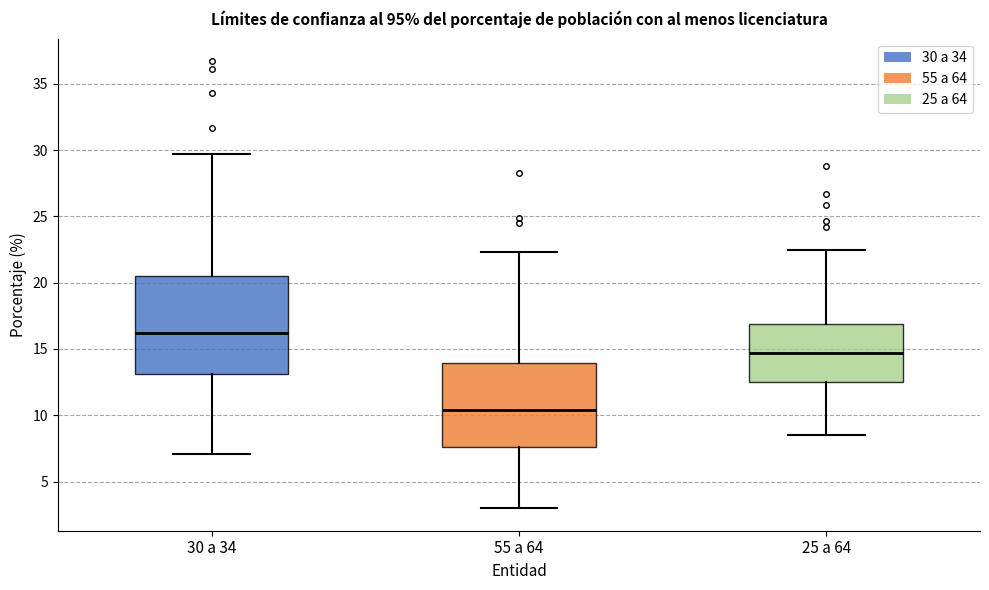

Comparing the boxes themselves (not the whiskers), which one is the tallest?

30 a 34